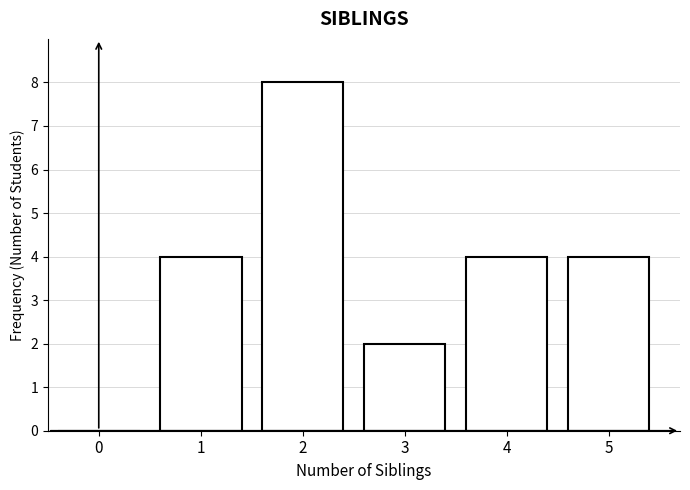

Reading left to right, extract all data points from this chart.

0=0	1=4	2=8	3=2	4=4	5=4